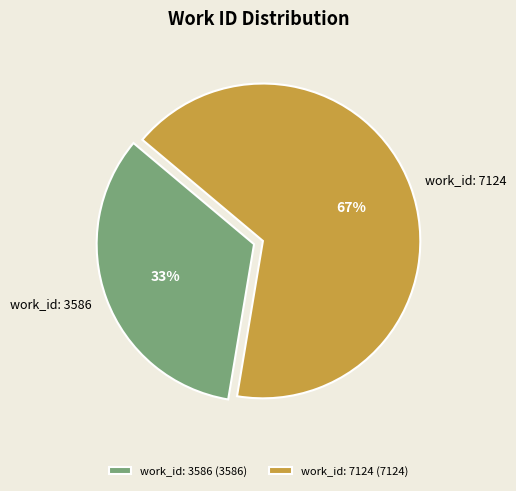

Between work_id: 7124 and work_id: 3586, which is larger?

work_id: 7124